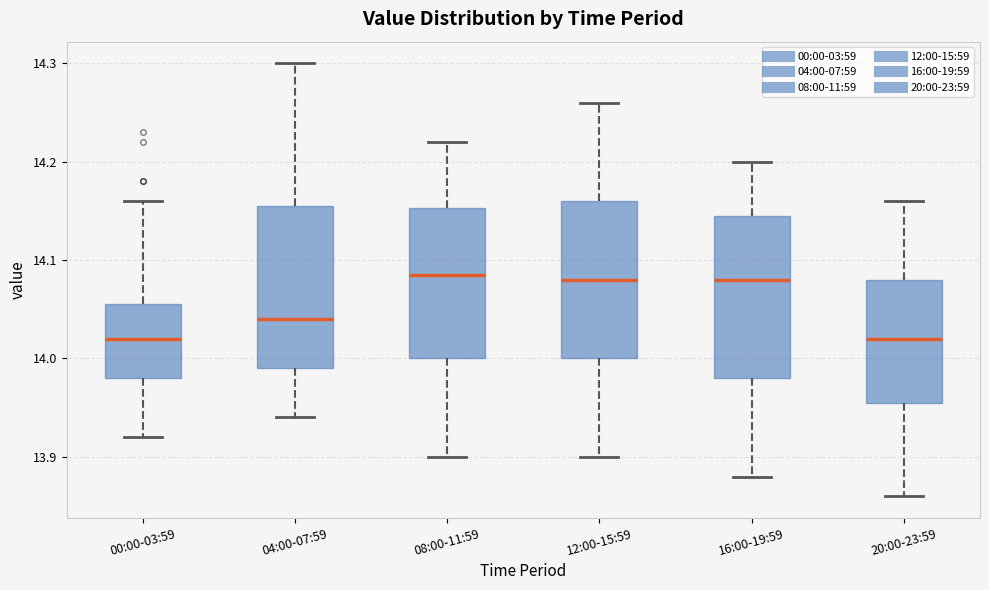

Reading left to right, read every box against the y-axis: the position of its median line, the range the box covers, and the ends of its whiskers. The values are not printed on the chart, so give them approximately, as read against the axis.

00:00-03:59: median 14.02, box 13.98 to 14.06, whiskers 13.92 to 14.16
04:00-07:59: median 14.04, box 13.99 to 14.16, whiskers 13.94 to 14.30
08:00-11:59: median 14.09, box 14.00 to 14.15, whiskers 13.90 to 14.22
12:00-15:59: median 14.08, box 14.00 to 14.16, whiskers 13.90 to 14.26
16:00-19:59: median 14.08, box 13.98 to 14.15, whiskers 13.88 to 14.20
20:00-23:59: median 14.02, box 13.96 to 14.08, whiskers 13.86 to 14.16